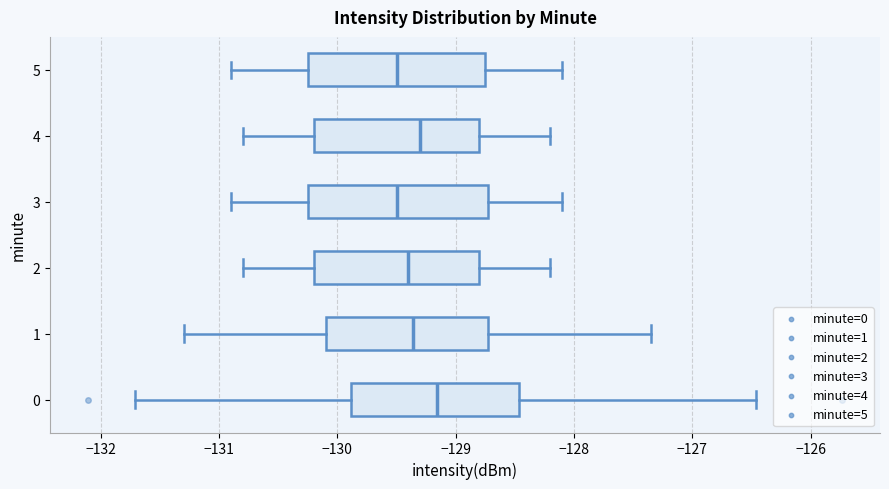

Reading bottom to top, transcribe this box plot: for each box, give where its median line is, the range the box spans, and where its two whiskers end, as read against the x-axis. The values are not printed on the chart, so give them approximately, as read against the axis.

0: median -129.2, box -129.9 to -128.5, whiskers -131.7 to -126.5
1: median -129.4, box -130.1 to -128.7, whiskers -131.3 to -127.3
2: median -129.4, box -130.2 to -128.8, whiskers -130.8 to -128.2
3: median -129.5, box -130.2 to -128.7, whiskers -130.9 to -128.1
4: median -129.3, box -130.2 to -128.8, whiskers -130.8 to -128.2
5: median -129.5, box -130.2 to -128.7, whiskers -130.9 to -128.1